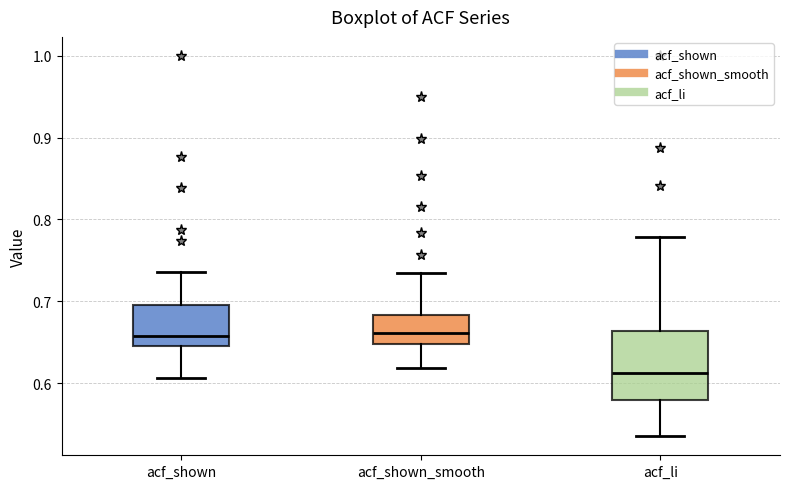

Reading left to right, read every box against the y-axis: the position of its median line, the range the box covers, and the ends of its whiskers. The values are not printed on the chart, so give them approximately, as read against the axis.

acf_shown: median 0.66, box 0.65 to 0.70, whiskers 0.61 to 0.74
acf_shown_smooth: median 0.66, box 0.65 to 0.68, whiskers 0.62 to 0.73
acf_li: median 0.61, box 0.58 to 0.66, whiskers 0.54 to 0.78